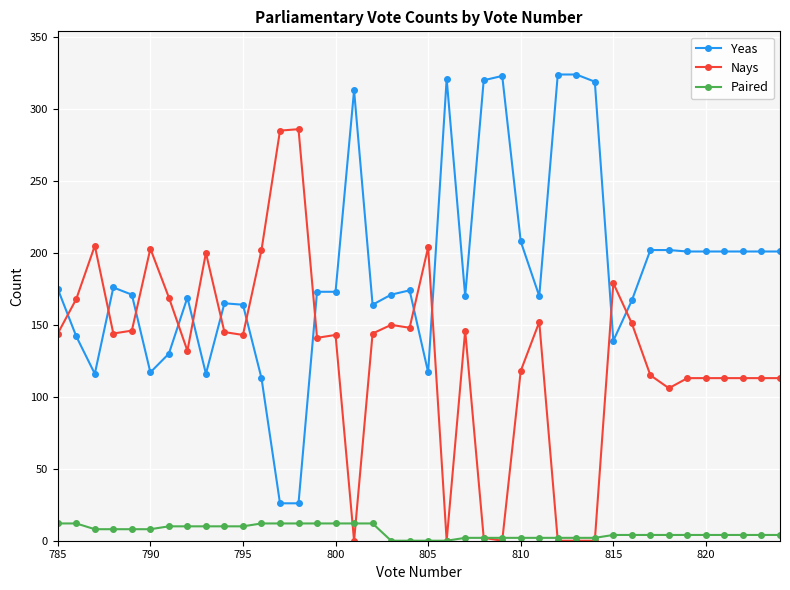

What is the highest value of the Paired series?

12